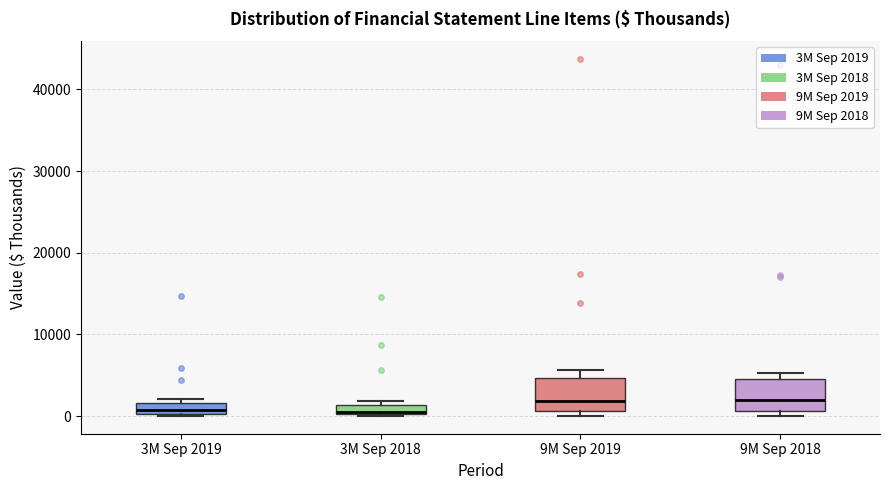

Where is the lower edge of the box for 9M Sep 2018 on the y-axis? The values are not printed on the chart, so give them approximately, as read against the axis.

1000